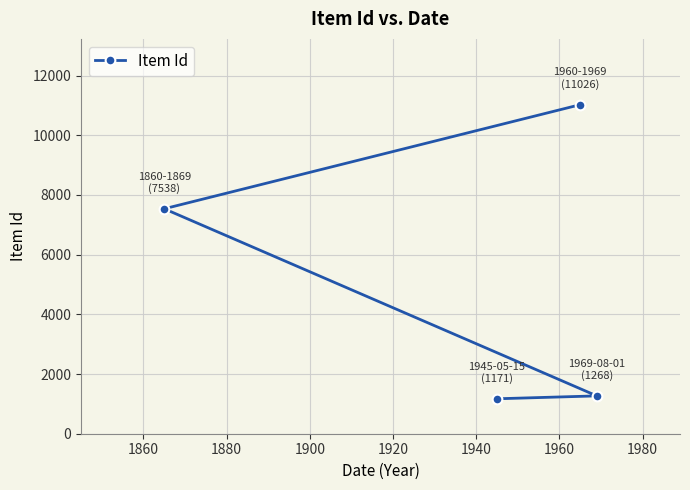

How many data points are less than 7538?

2